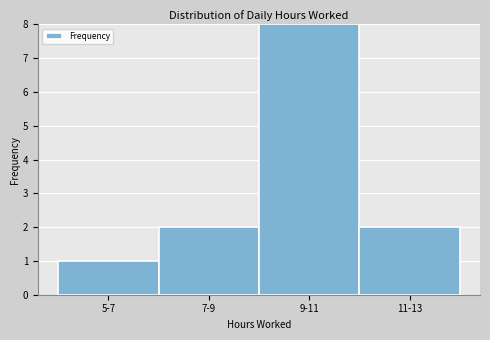

Reading left to right, transcribe all the data shown in this chart.

1	2	8	2